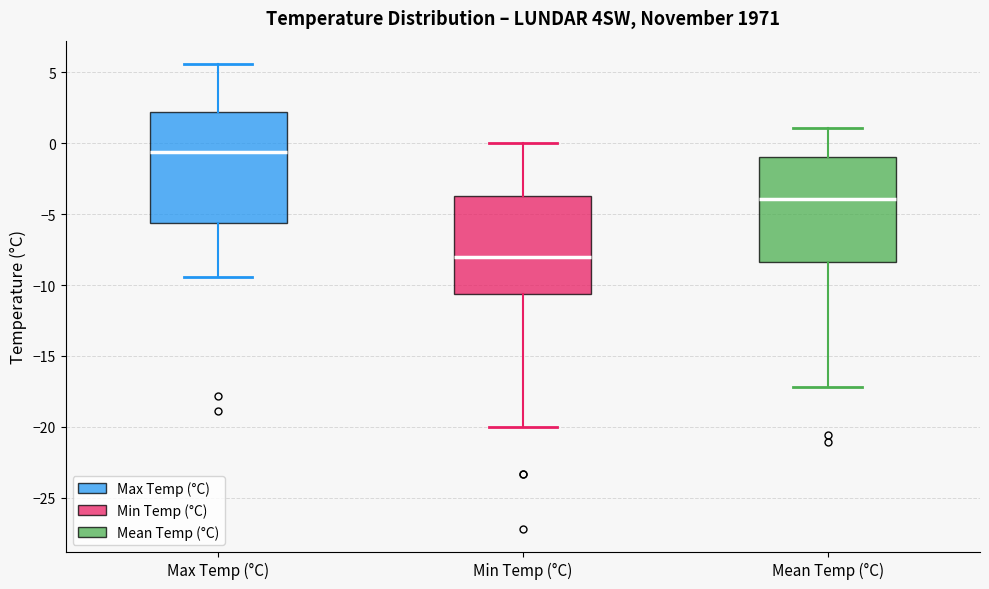

Reading left to right, read every box against the y-axis: the position of its median line, the range the box covers, and the ends of its whiskers. The values are not printed on the chart, so give them approximately, as read against the axis.

Max Temp (°C): median -0.5, box -5.5 to 2.0, whiskers -9.5 to 5.5
Min Temp (°C): median -8.0, box -10.5 to -3.5, whiskers -20.0 to 0.0
Mean Temp (°C): median -4.0, box -8.5 to -1.0, whiskers -17.0 to 1.0